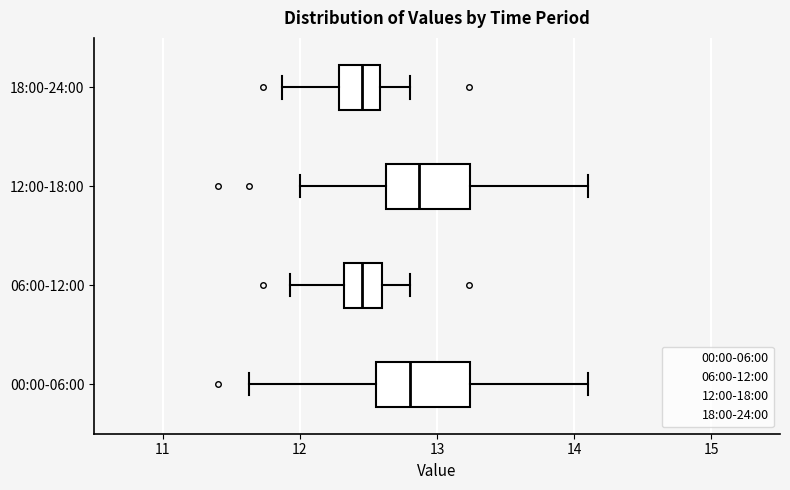

Reading bottom to top, read every box against the x-axis: the position of its median line, the range the box covers, and the ends of its whiskers. The values are not printed on the chart, so give them approximately, as read against the axis.

00:00-06:00: median 12.8, box 12.6 to 13.2, whiskers 11.6 to 14.1
06:00-12:00: median 12.5, box 12.3 to 12.6, whiskers 11.9 to 12.8
12:00-18:00: median 12.9, box 12.6 to 13.2, whiskers 12.0 to 14.1
18:00-24:00: median 12.5, box 12.3 to 12.6, whiskers 11.9 to 12.8